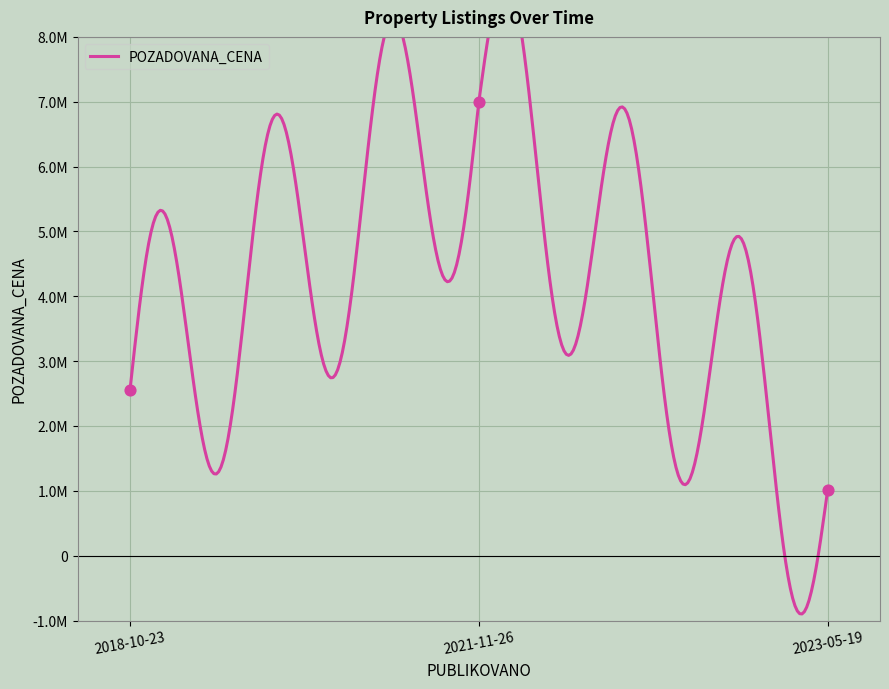

What is the change in value from 2018-10-23 to 2023-05-19?

-1535000